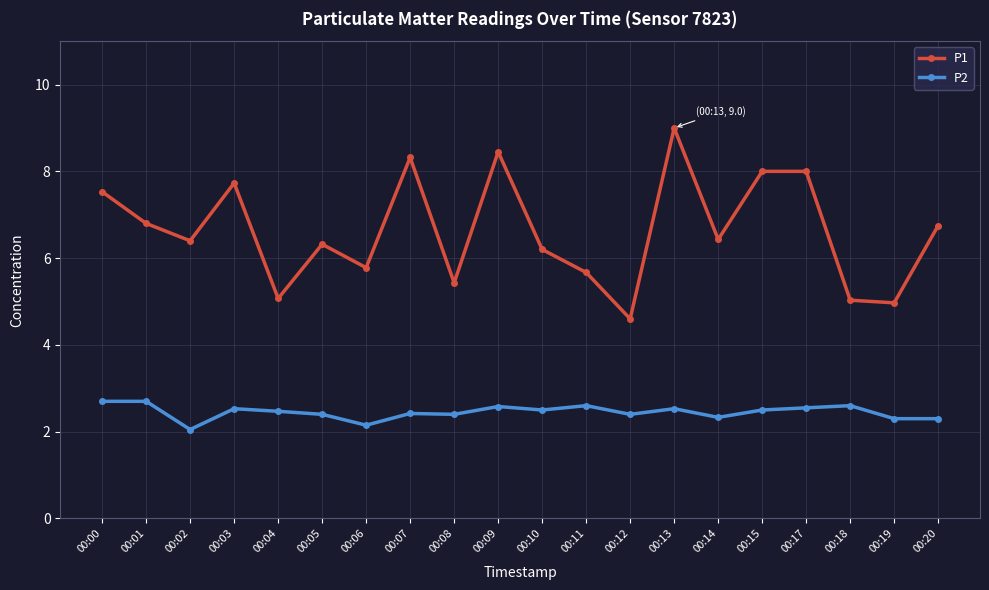

Which category has the highest value across all series?

00:13